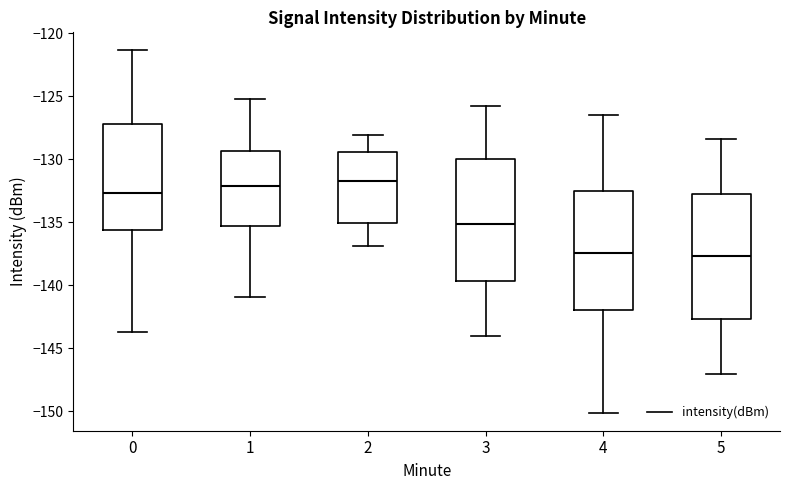

Where does the upper whisker of the box at x = 3 end on the y-axis? The values are not printed on the chart, so give them approximately, as read against the axis.

-126.0